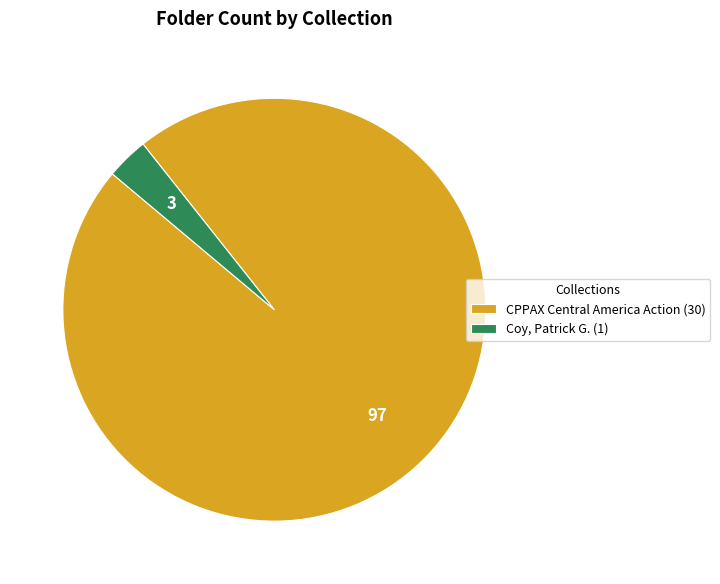

True or false: CPPAX Central America Action (30) accounts for 86% of the total.

False